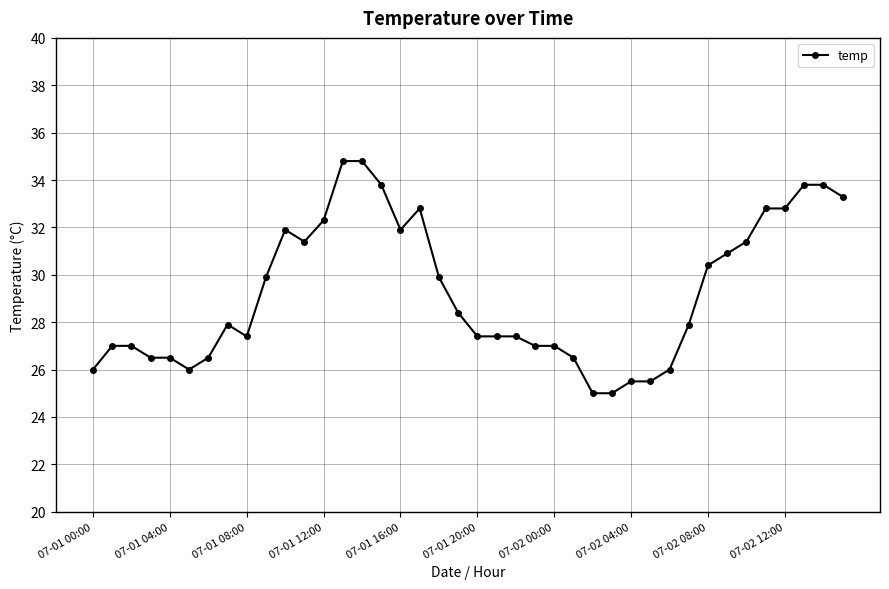

What is the greatest value displayed?

34.8